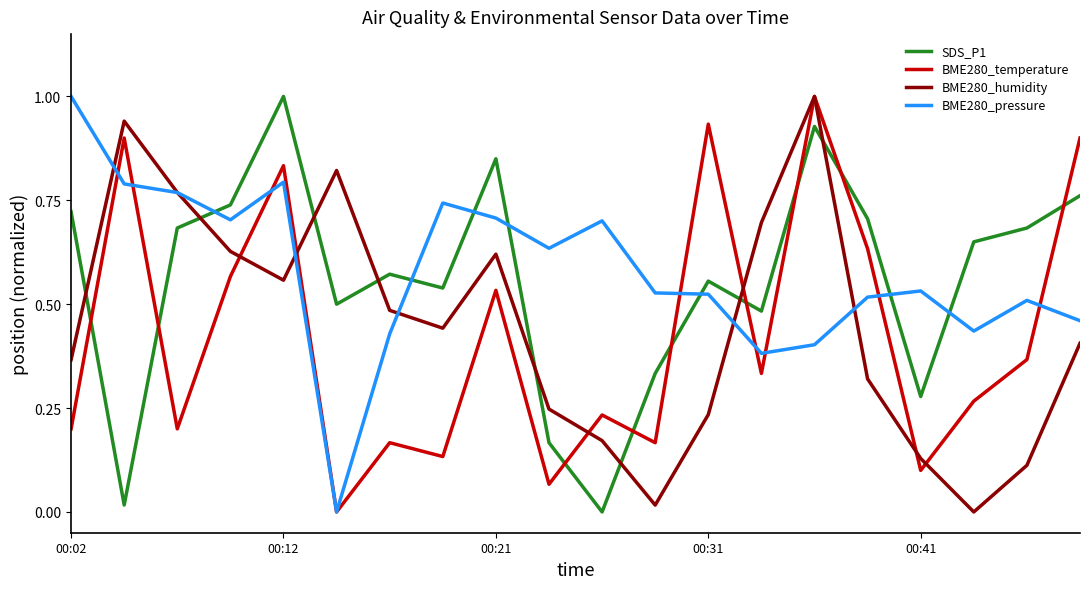

What is the maximum value for BME280_pressure?

1.0